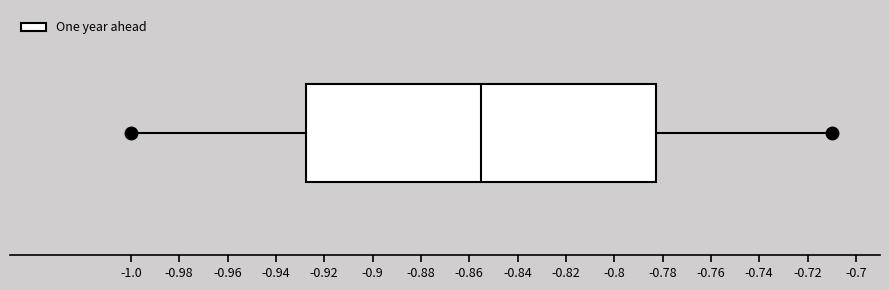

Transcribe this box plot: give where the median line is, the range the box spans, and where the two whiskers end, as read against the x-axis. The values are not printed on the chart, so give them approximately, as read against the axis.

median -0.854, box -0.928 to -0.782, whiskers -1.000 to -0.710